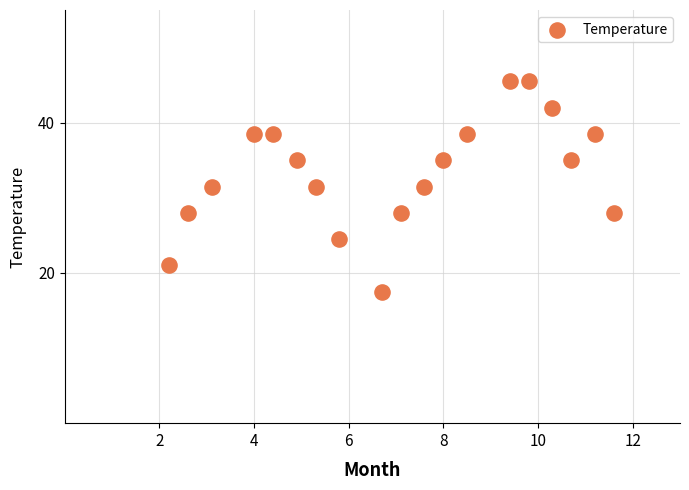

What is the range of Y values (max minus min)?

28.0